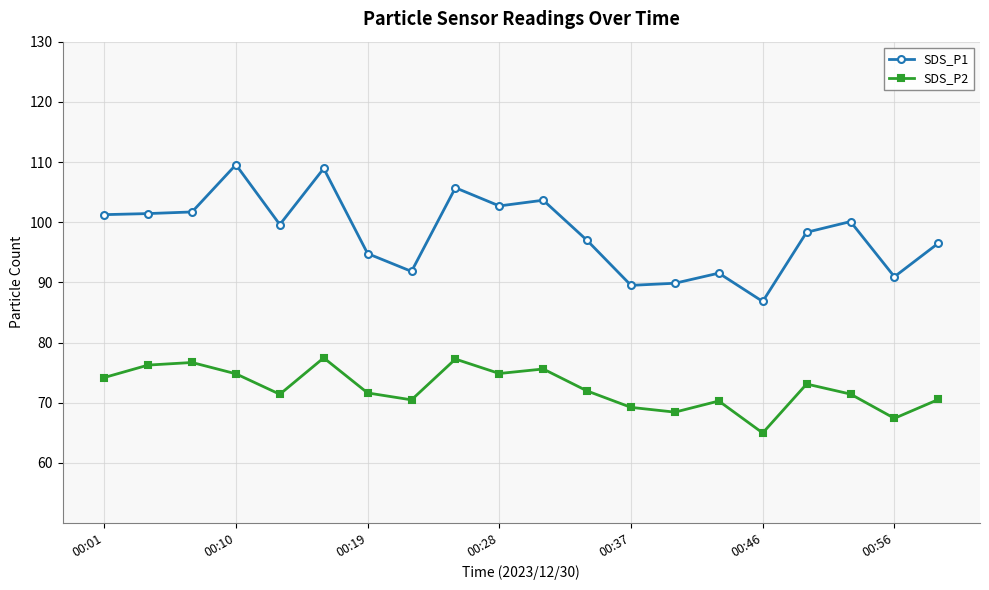

Count the number of categories in the chart.

20